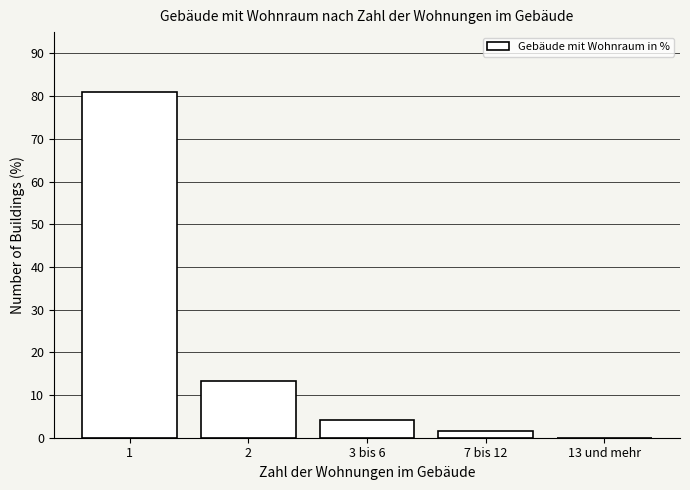

Reading left to right, transcribe all the data shown in this chart.

1=80.9	2=13.2	3 bis 6=4.3	7 bis 12=1.6	13 und mehr=0.0